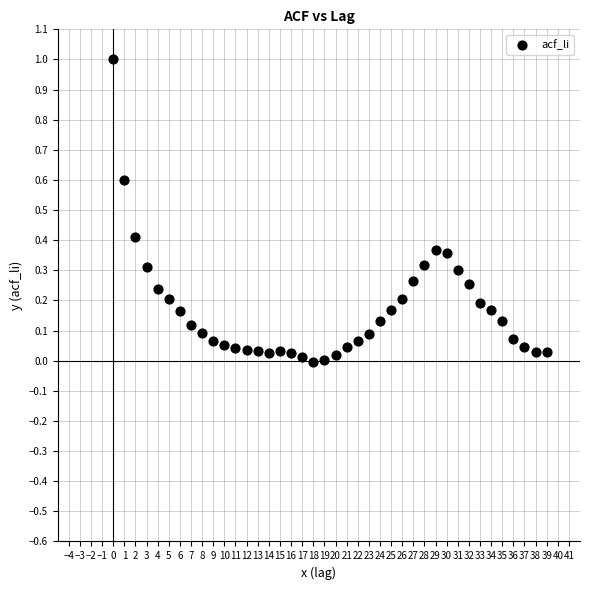

What is the range of Y values (max minus min)?

1.0